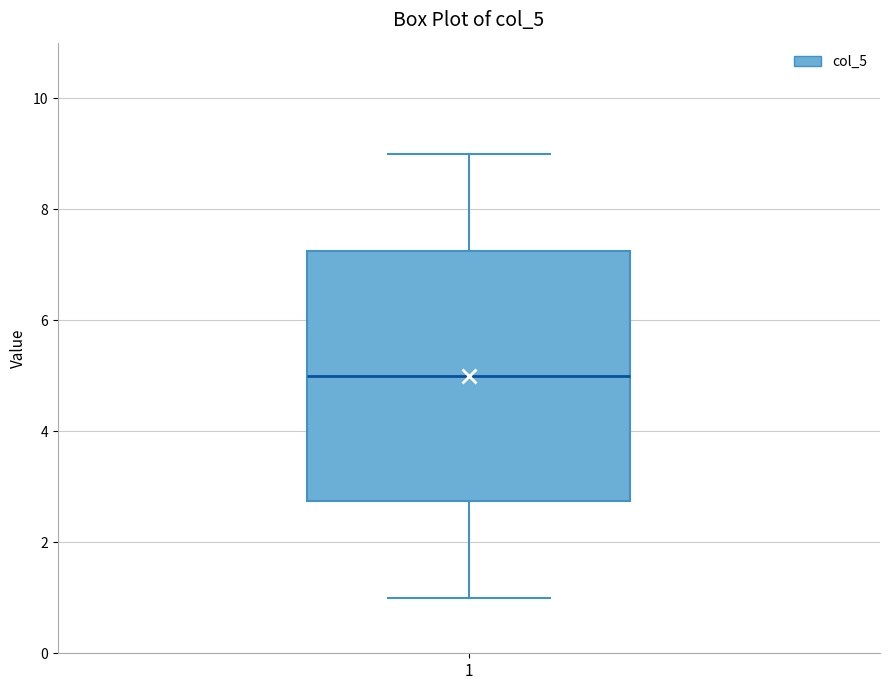

Transcribe this box plot: give where the median line is, the range the box spans, and where the two whiskers end, as read against the y-axis. The values are not printed on the chart, so give them approximately, as read against the axis.

median 5.0, box 2.8 to 7.2, whiskers 1.0 to 9.0